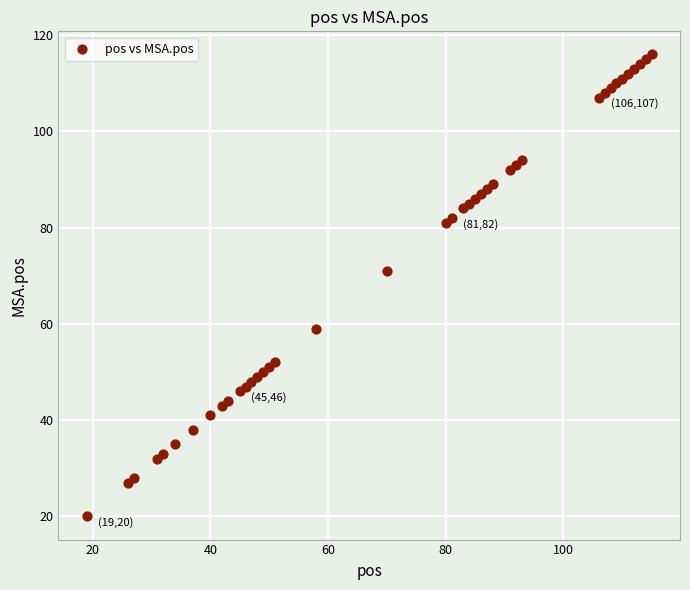

What Y value in the scatter plot is closest to 68?

71